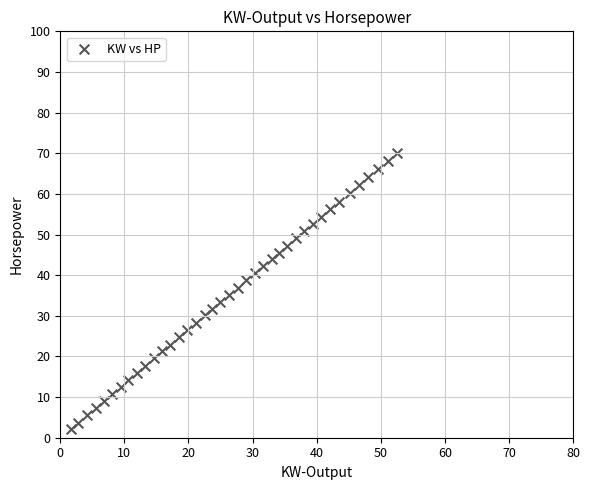

What is the range of Y values (max minus min)?

67.8